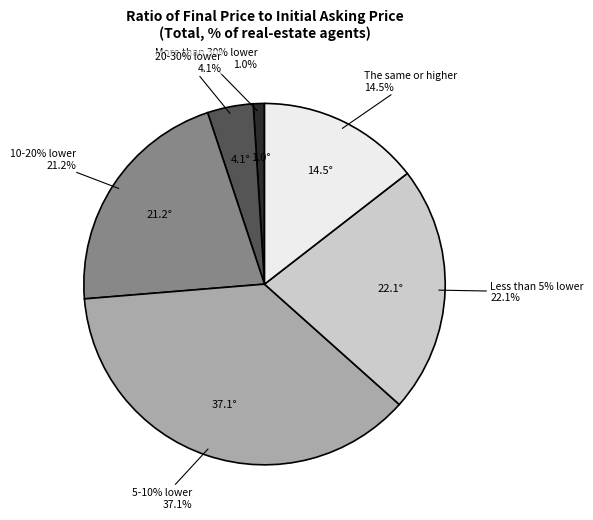

How many segments does this pie chart have?

6